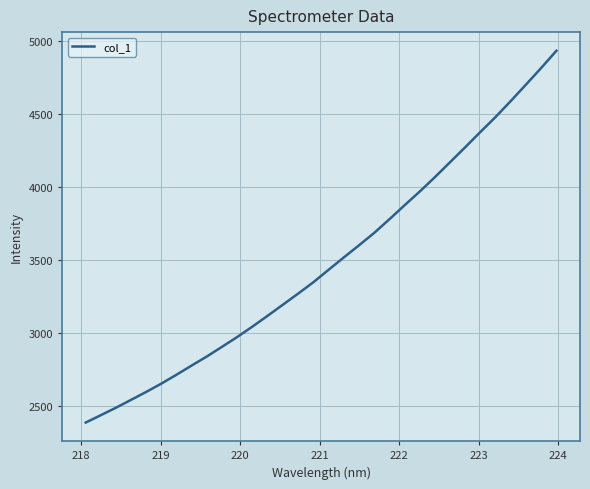

What is the difference between the second highest and second lowest values?

2376.6